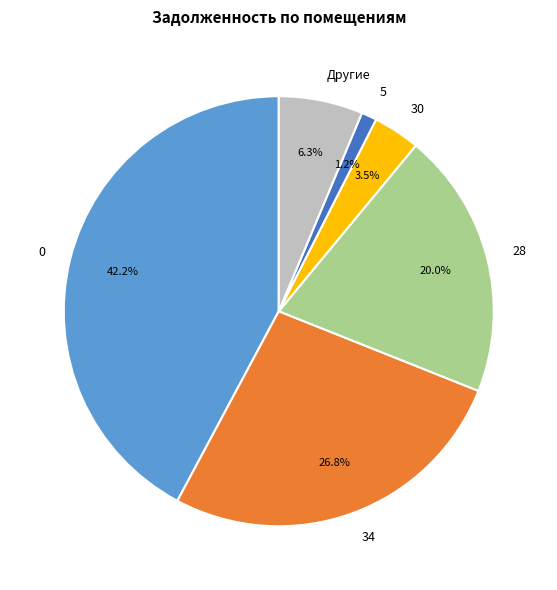

Rank the categories by value from highest to lowest.

0, 34, 28, Другие, 30, 5